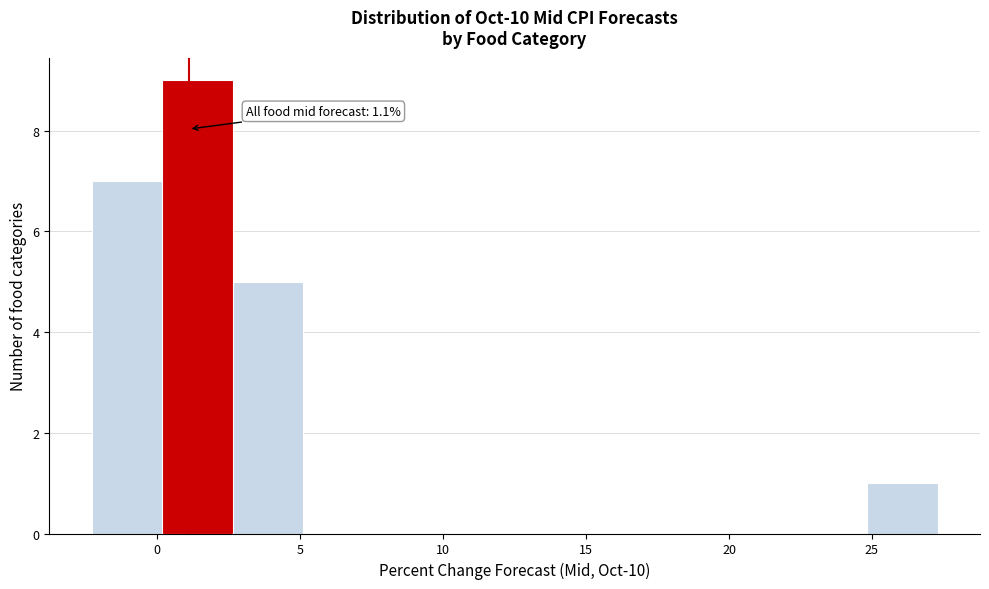

Which range on the x-axis has the tallest bar?

0.0 to 2.5